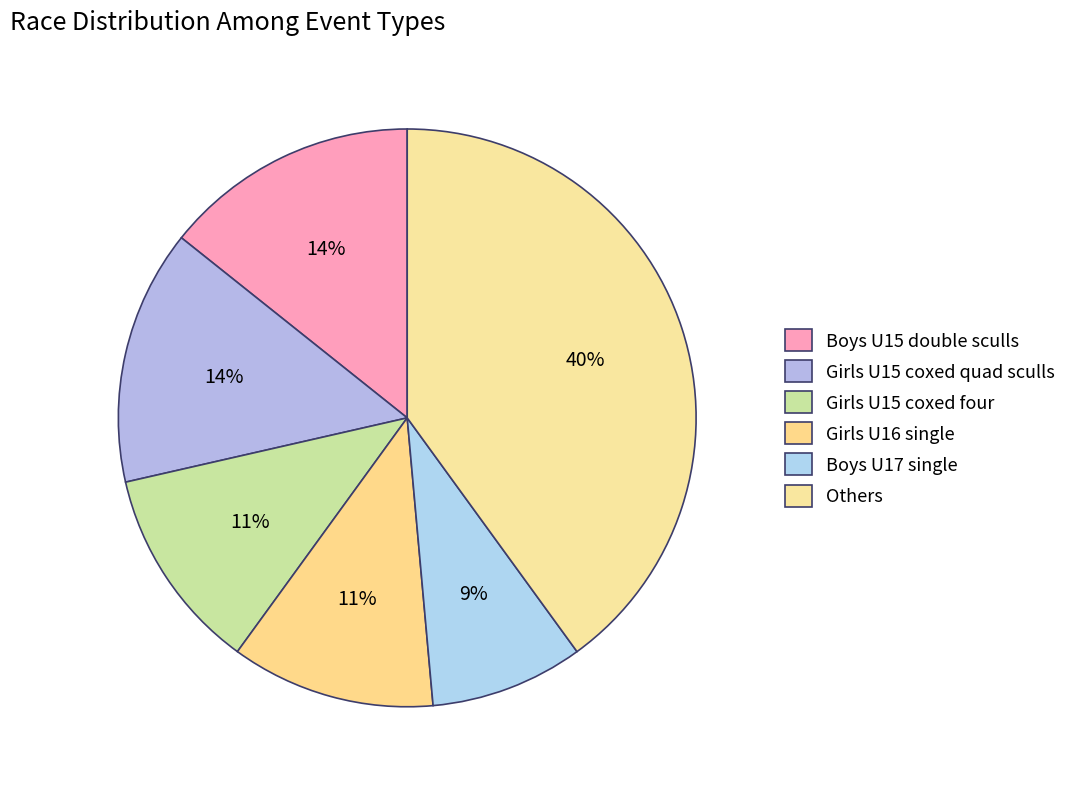

Does any single category account for the majority?

No